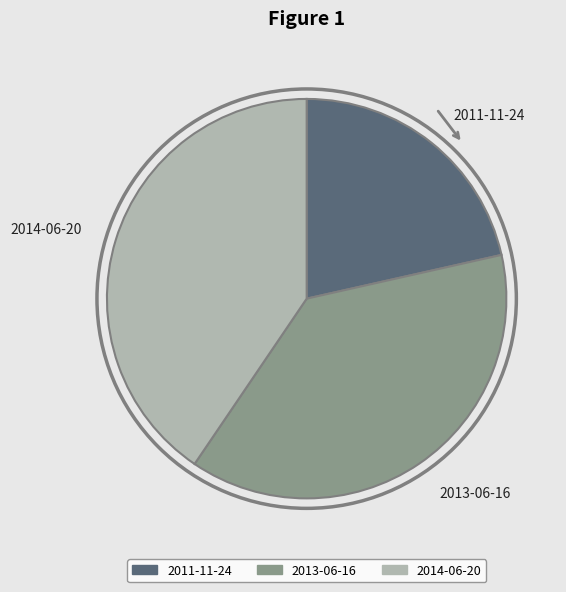

Rank the categories by value from highest to lowest.

2014-06-20, 2013-06-16, 2011-11-24